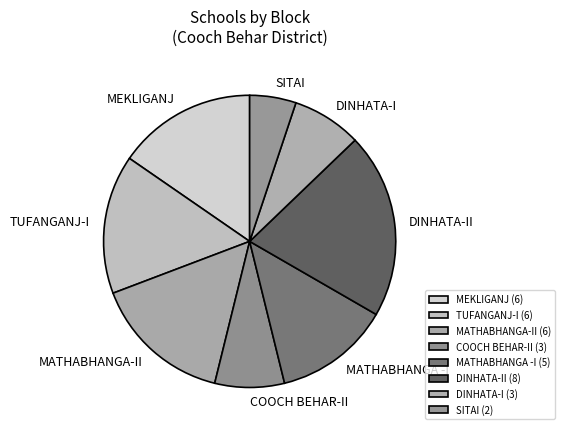

What is the ratio of the value at DINHATA-I to the value at MATHABHANGA-II?

0.5